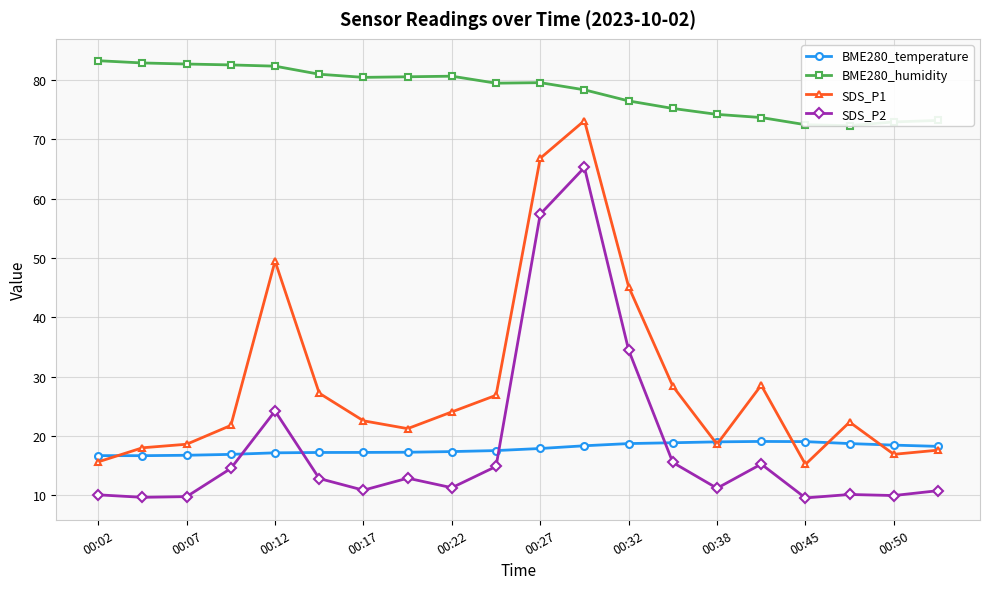

The SDS_P1 series shows 21.9 at 00:32. True or false?

False